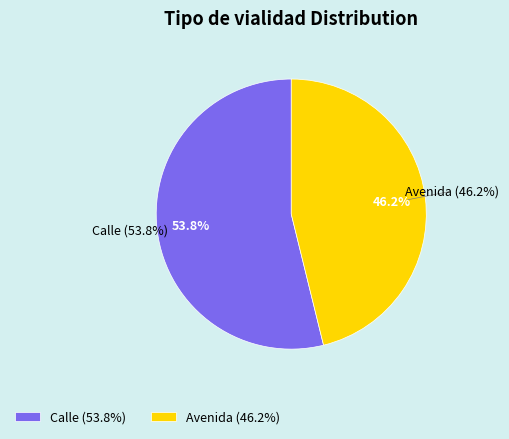

Is the sum of Other and Calle greater than half?

Yes